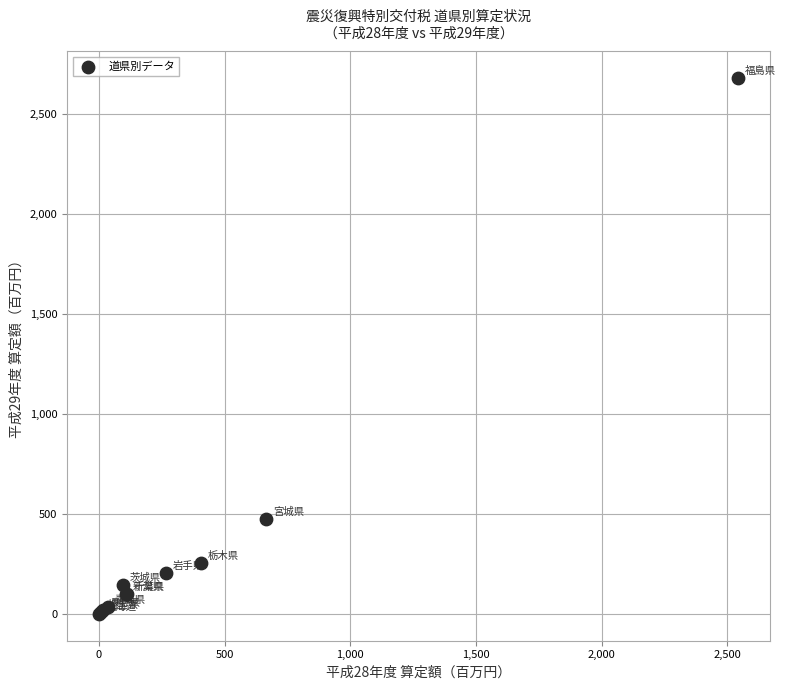

What Y value in the scatter plot is closest to 1340?

473